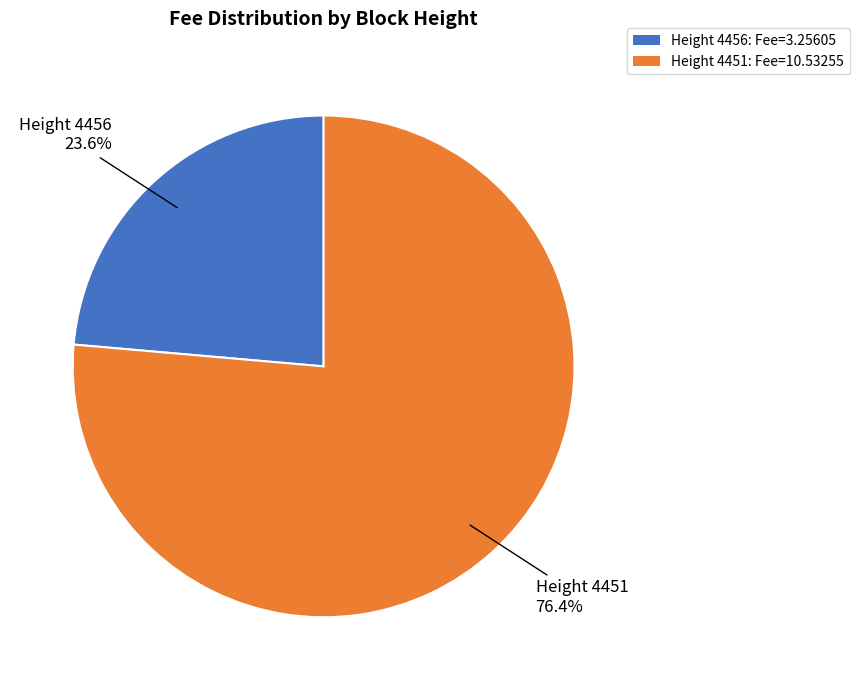

Approximately how many times larger is the value at Height 4456: Fee=3.25605 compared to Height 4451: Fee=10.53255?

0.3